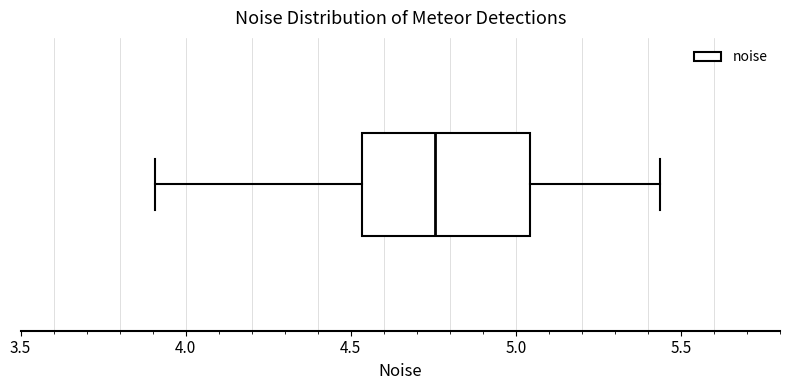

Read this box plot against the x-axis: the position of the median line, the range covered by the box, and the ends of both whiskers. The values are not printed on the chart, so give them approximately, as read against the axis.

median 4.75, box 4.55 to 5.05, whiskers 3.90 to 5.45